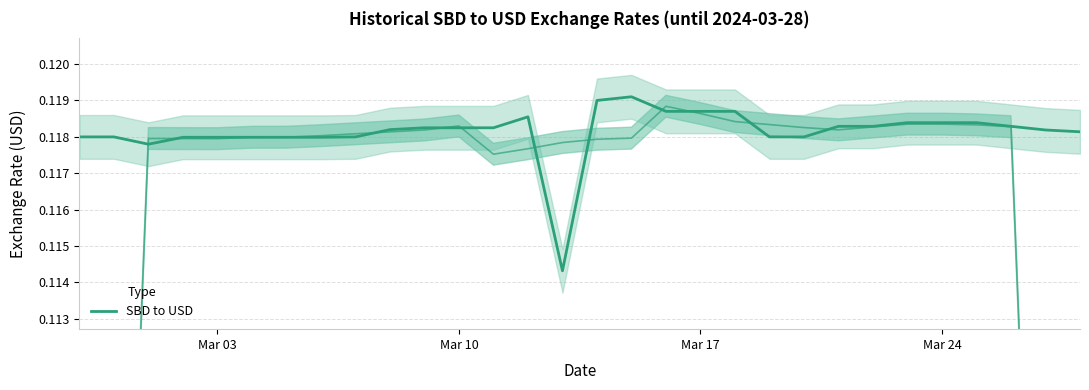

Reading left to right, list all the values displayed in this chart.

0.1	0.1	0.1	0.1	0.1	0.1	0.1	0.1	0.1	0.1	0.1	0.1	0.1	0.1	0.1	0.1	0.1	0.1	0.1	0.1	0.1	0.1	0.1	0.1	0.1	0.1	0.1	0.1	0.1	0.1